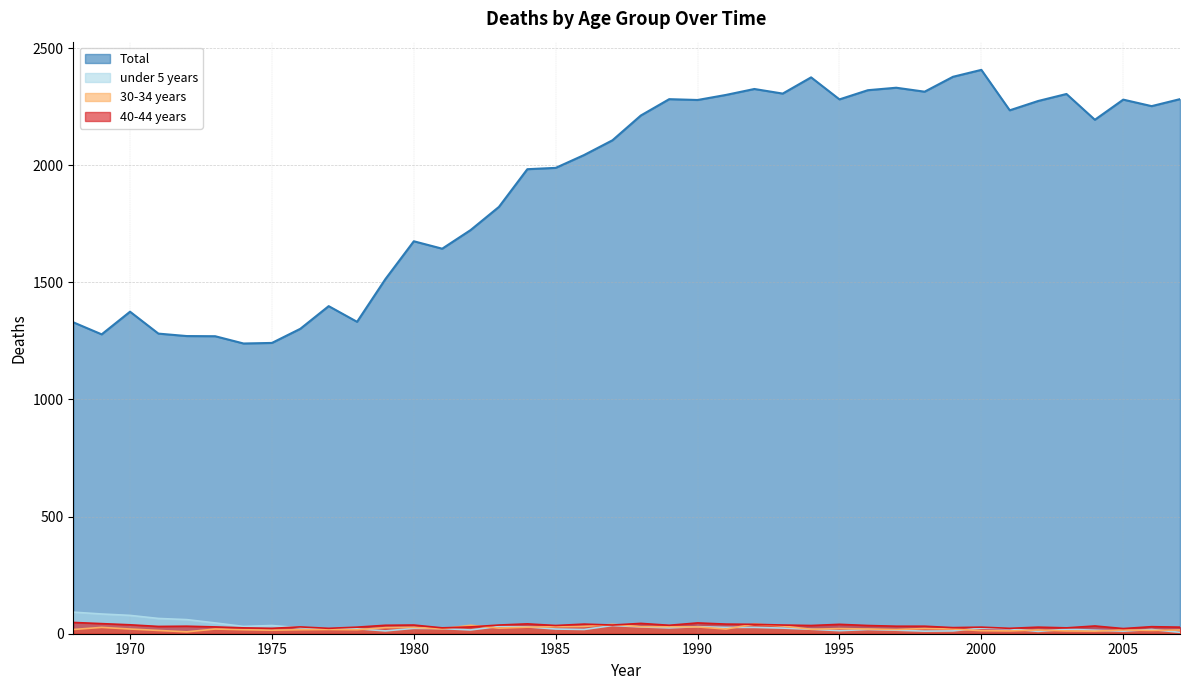

Which series has the largest total across all categories?

Total